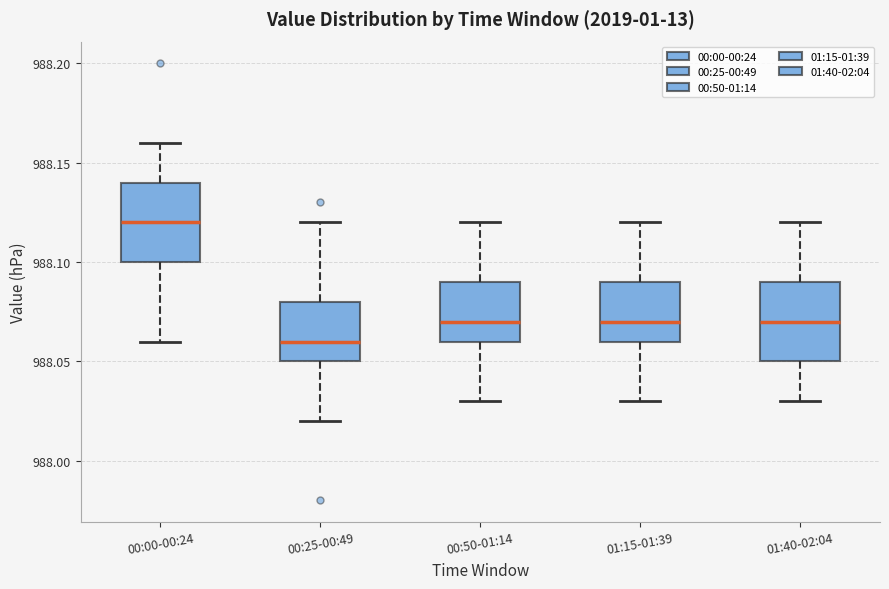

Reading left to right, read every box against the y-axis: the position of its median line, the range the box covers, and the ends of its whiskers. The values are not printed on the chart, so give them approximately, as read against the axis.

00:00-00:24: median 988.12, box 988.10 to 988.14, whiskers 988.06 to 988.16
00:25-00:49: median 988.06, box 988.05 to 988.08, whiskers 988.02 to 988.12
00:50-01:14: median 988.07, box 988.06 to 988.09, whiskers 988.03 to 988.12
01:15-01:39: median 988.07, box 988.06 to 988.09, whiskers 988.03 to 988.12
01:40-02:04: median 988.07, box 988.05 to 988.09, whiskers 988.03 to 988.12